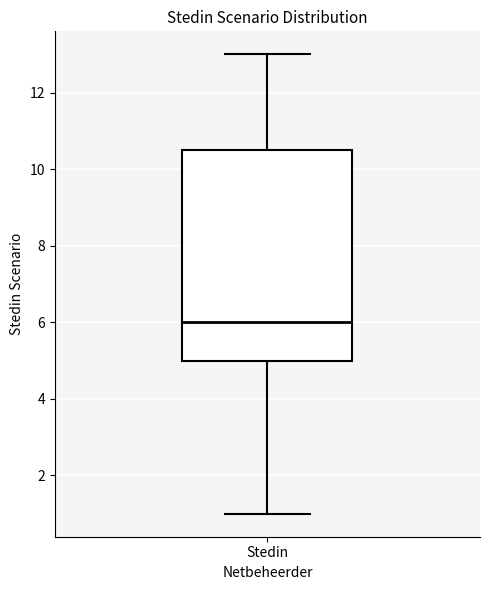

Read this box plot against the y-axis: the position of the median line, the range covered by the box, and the ends of both whiskers. The values are not printed on the chart, so give them approximately, as read against the axis.

median 6.0, box 5.0 to 10.6, whiskers 1.0 to 13.0